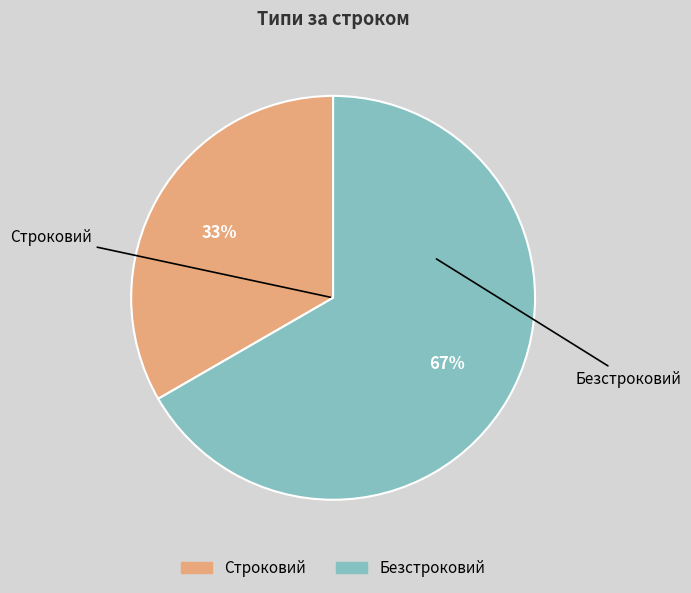

Which slice is the largest?

Безстроковий